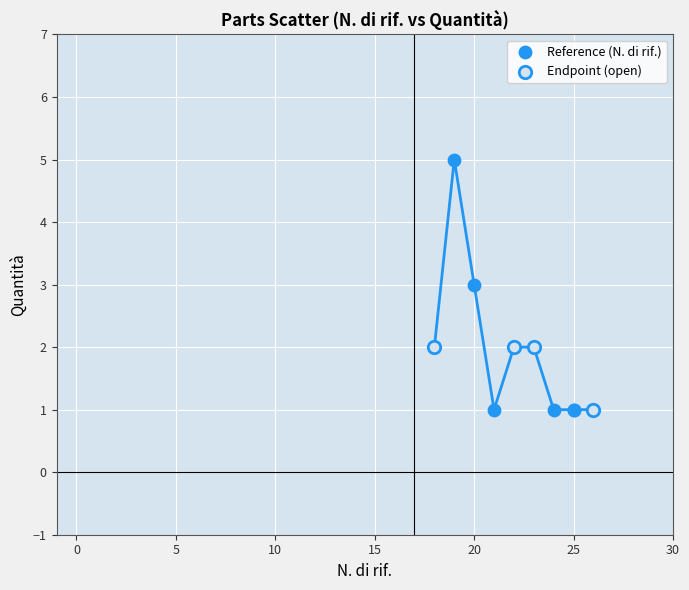

Which series reaches the maximum Y coordinate?

Reference (N. di rif.)